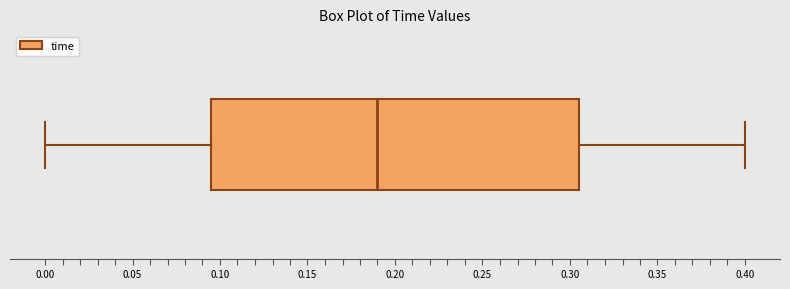

Read this box plot against the x-axis: the position of the median line, the range covered by the box, and the ends of both whiskers. The values are not printed on the chart, so give them approximately, as read against the axis.

median 0.190, box 0.095 to 0.305, whiskers 0.000 to 0.400